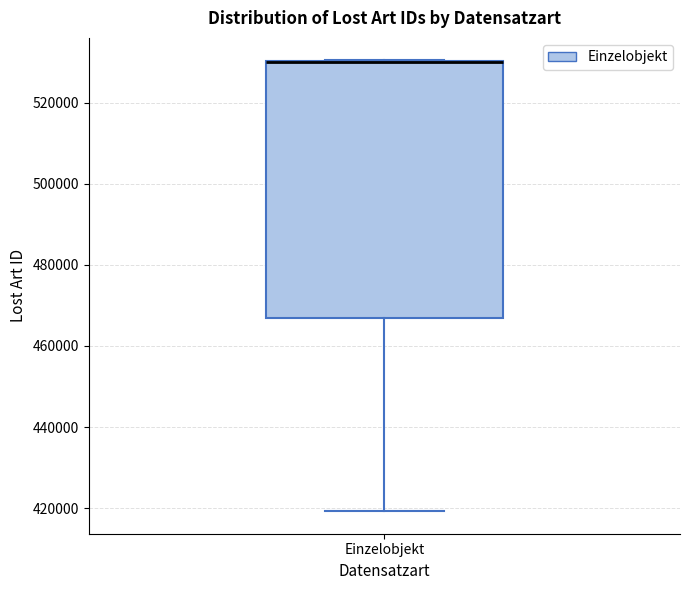

Read this box plot against the y-axis: the position of the median line, the range covered by the box, and the ends of both whiskers. The values are not printed on the chart, so give them approximately, as read against the axis.

median 530000 (drawn on the box's upper edge), box 466000 to 530000, whiskers 420000 to 530000